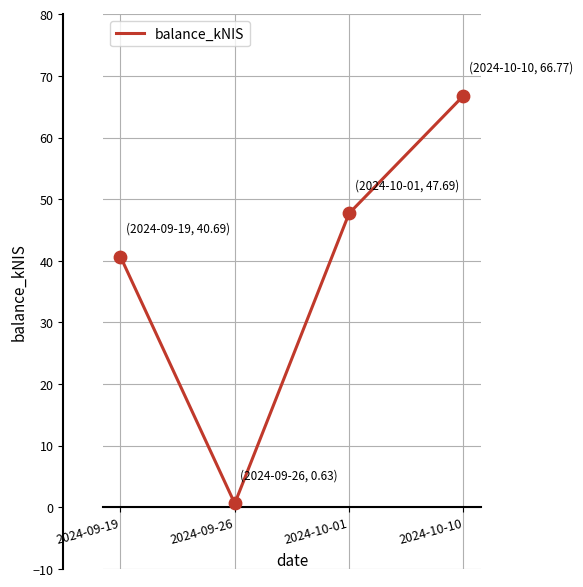

What is the change in value from 2024-09-26 to 2024-10-01?

+47.1